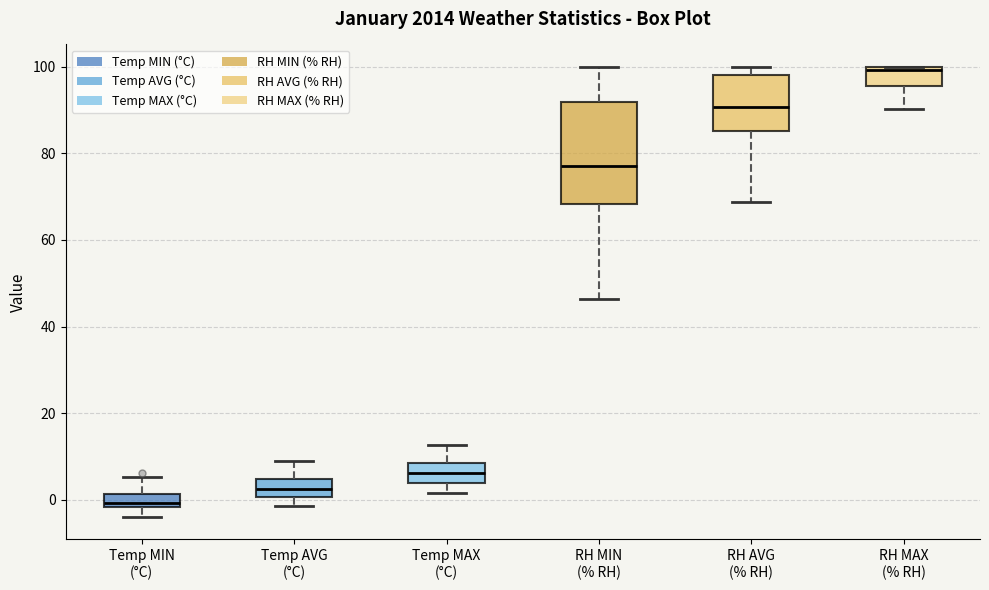

Where does the lower whisker of the box for Temp MIN (°C) end on the y-axis? The values are not printed on the chart, so give them approximately, as read against the axis.

-4